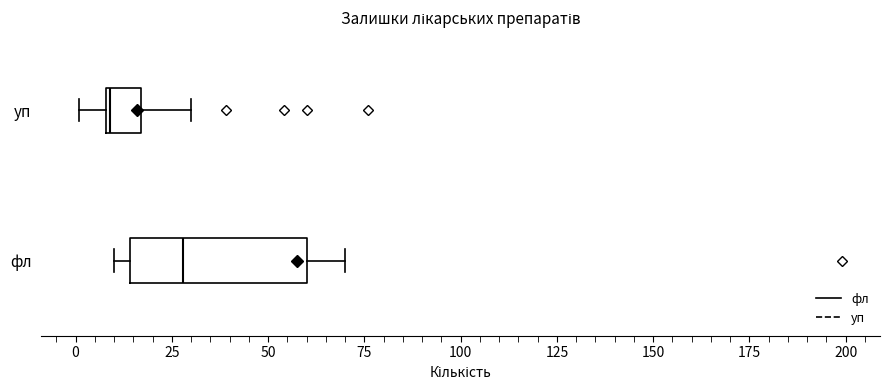

Which box has the furthest to the right median line?

фл